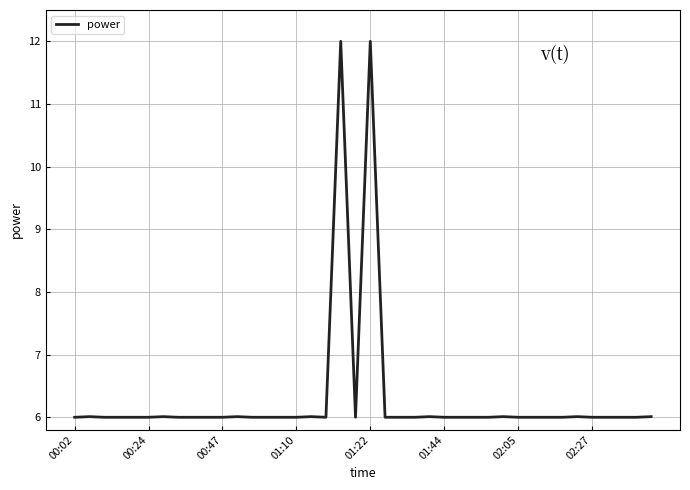

What is the greatest value displayed?

12.0